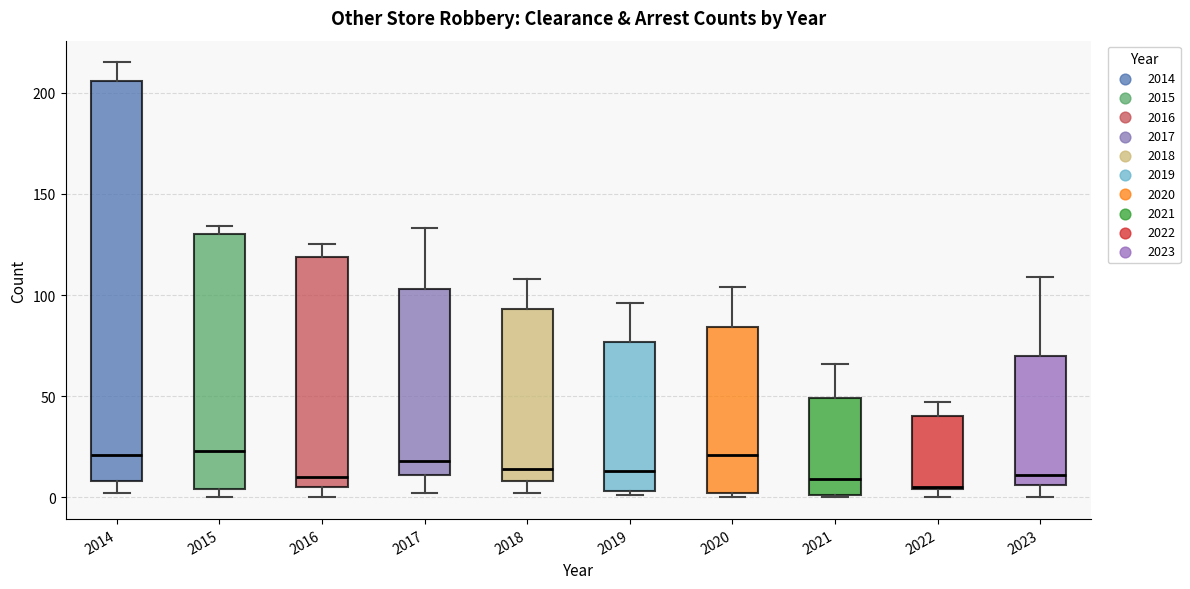

Where does the upper whisker of the box at x = 2018 end on the y-axis? The values are not printed on the chart, so give them approximately, as read against the axis.

110